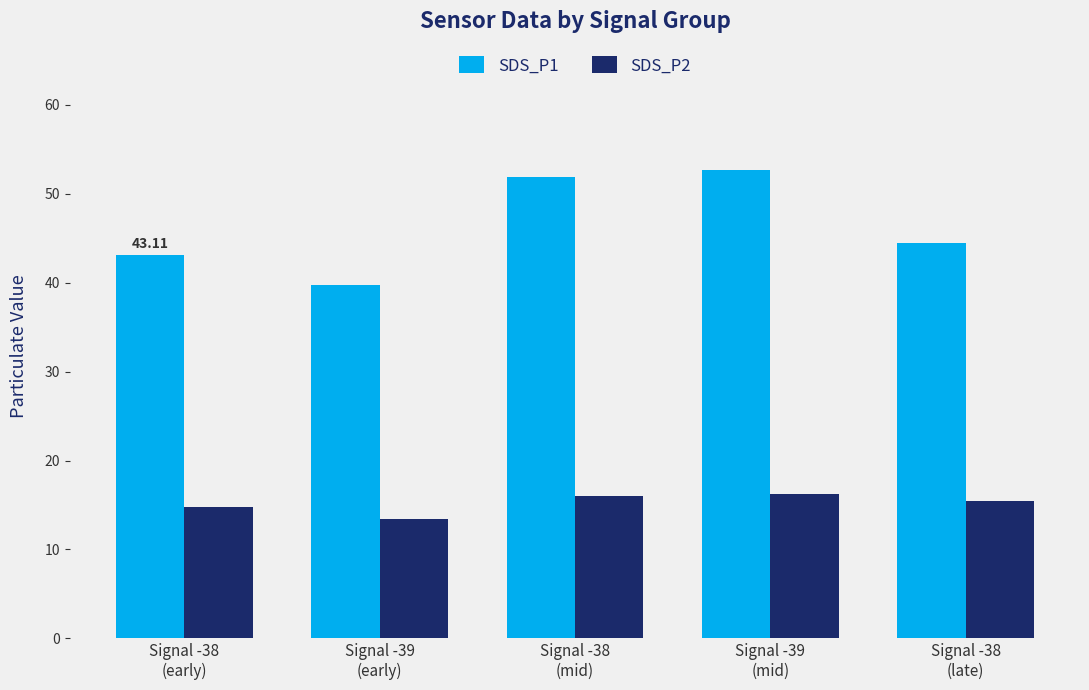

Reading right to left, what are all the values shown in this chart?

SDS_P1: Signal -38
(late)=44.5	Signal -39
(mid)=52.7	Signal -38
(mid)=51.9	Signal -39
(early)=39.7	Signal -38
(early)=43.1
SDS_P2: Signal -38
(late)=15.4	Signal -39
(mid)=16.3	Signal -38
(mid)=16.0	Signal -39
(early)=13.4	Signal -38
(early)=14.8